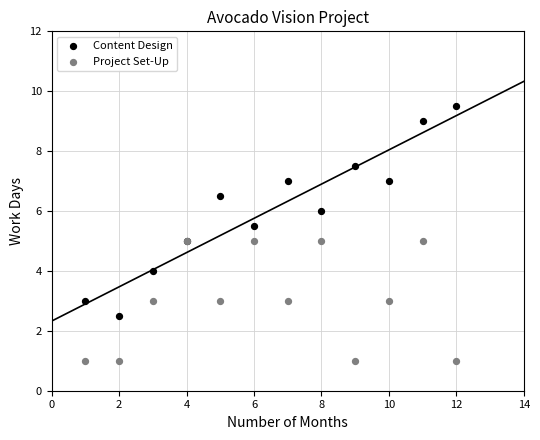

Which series has the largest Y range (max minus min)?

Content Design